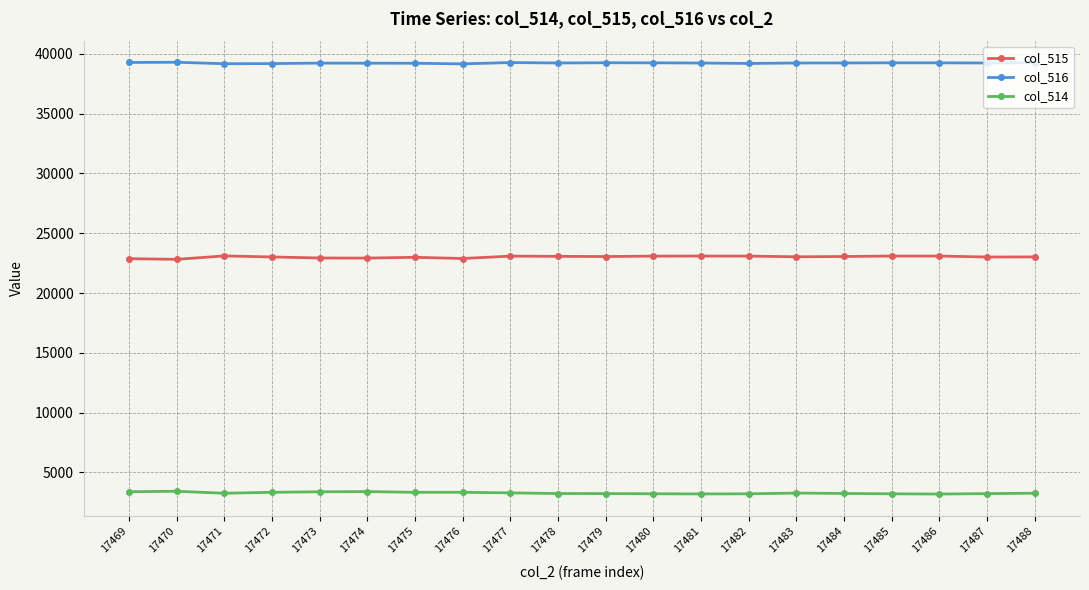

How many data points does each series have?

20